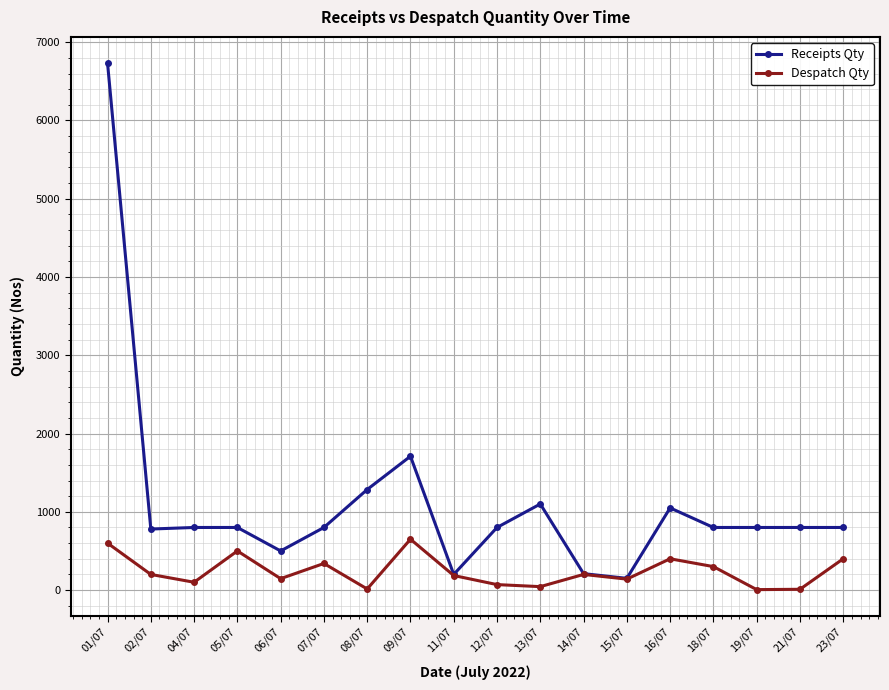

Where is the first local minimum for Despatch Qty?

04/07